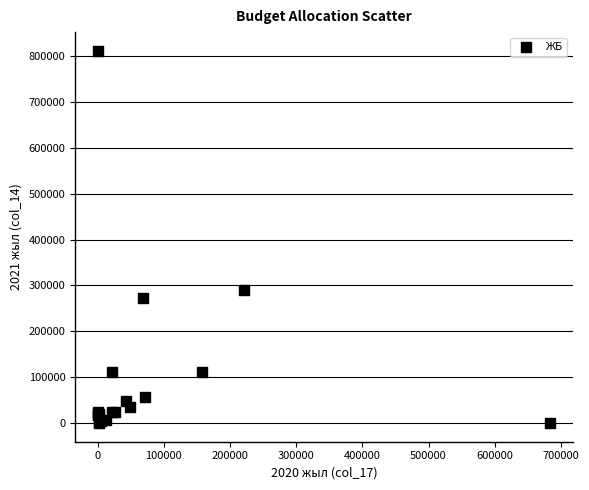

What Y value in the scatter plot is closest to 405820?

291001